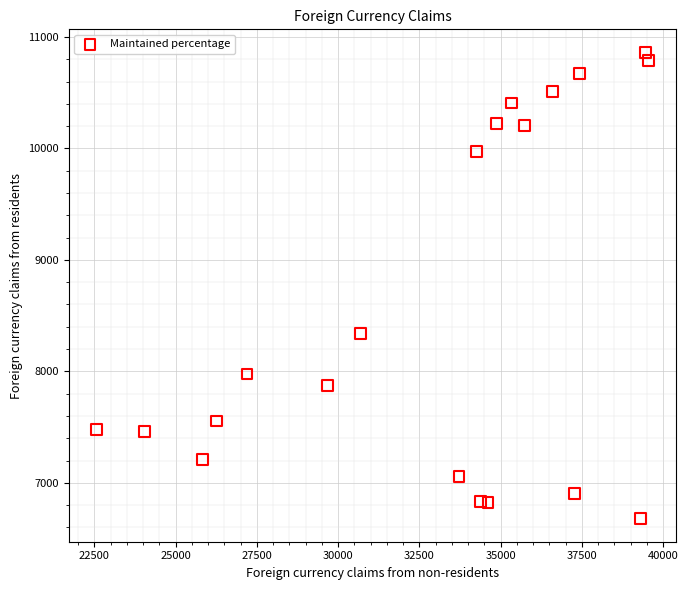

What Y value in the scatter plot is closest to 8769?

8340.6